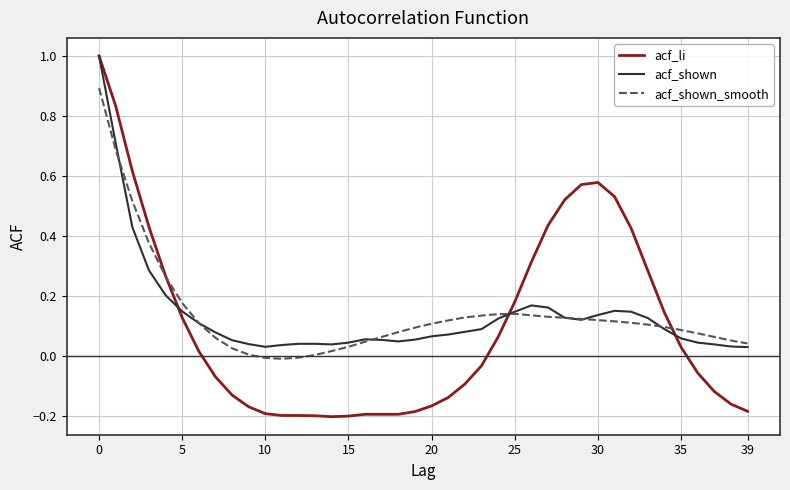

At how many categories does at least one series exceed 0?

40